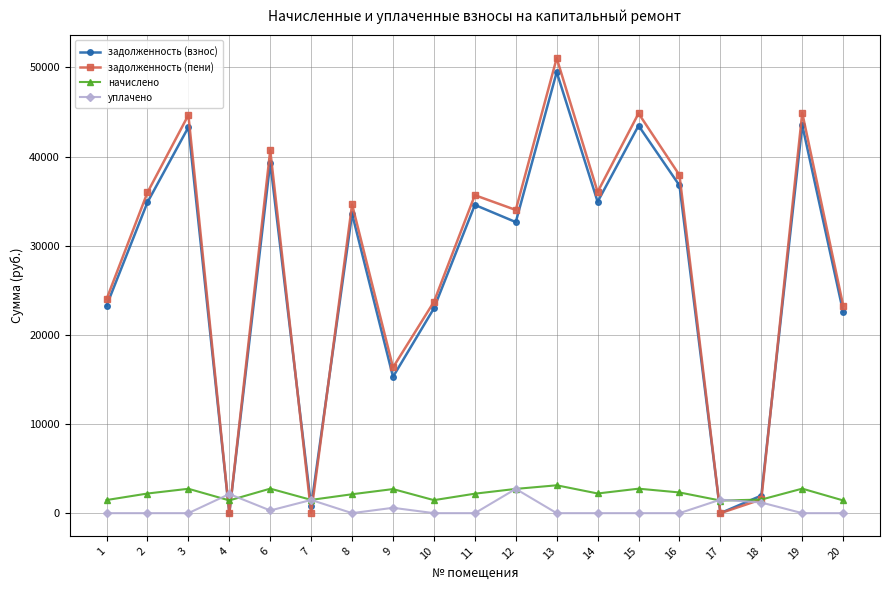

Which series has the widest spread of values?

задолженность (пени)